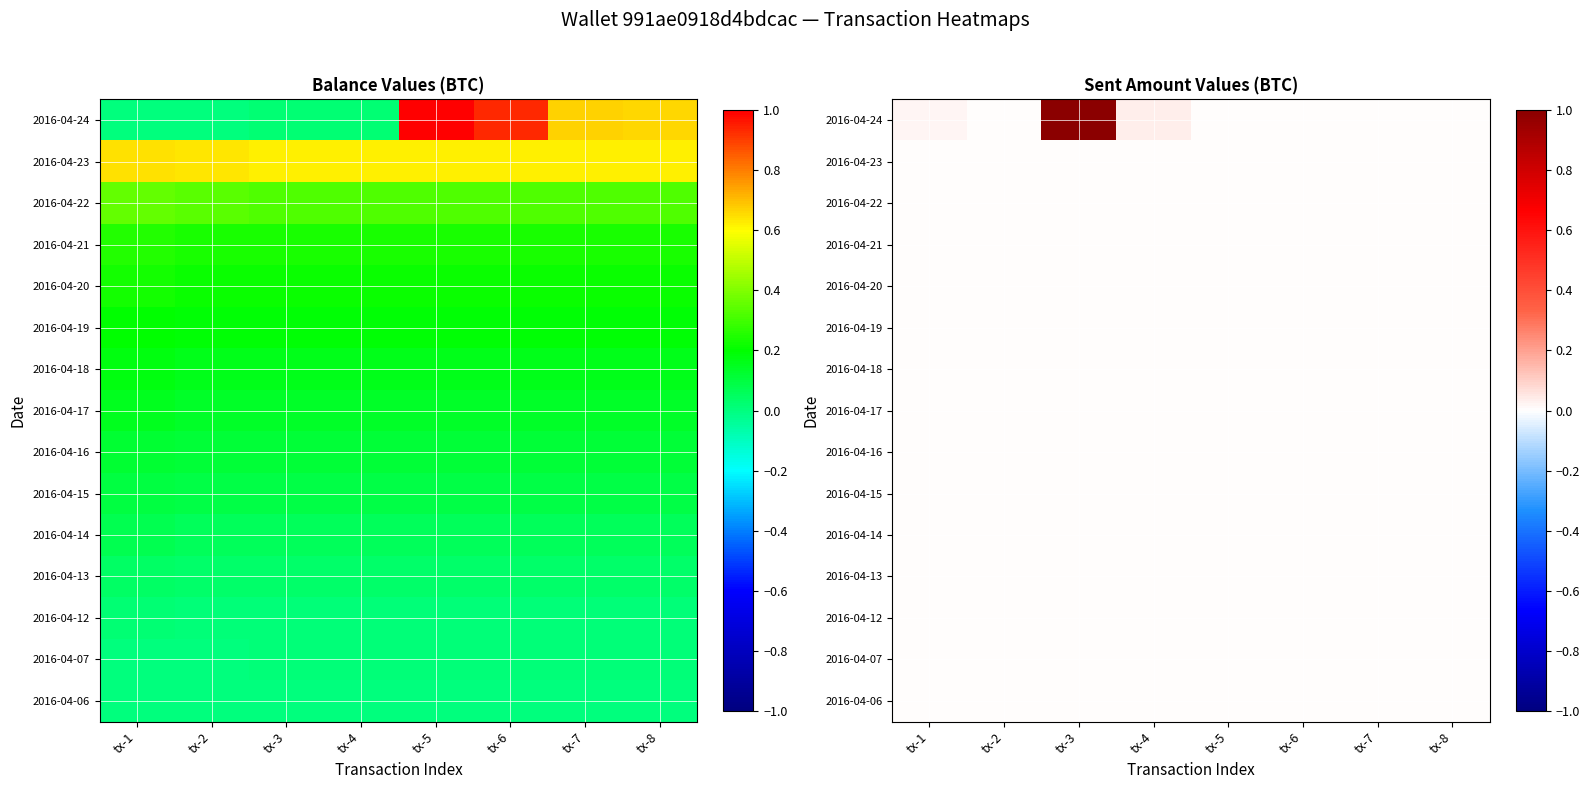

Which series has the largest range (max minus min)?

2016-04-24